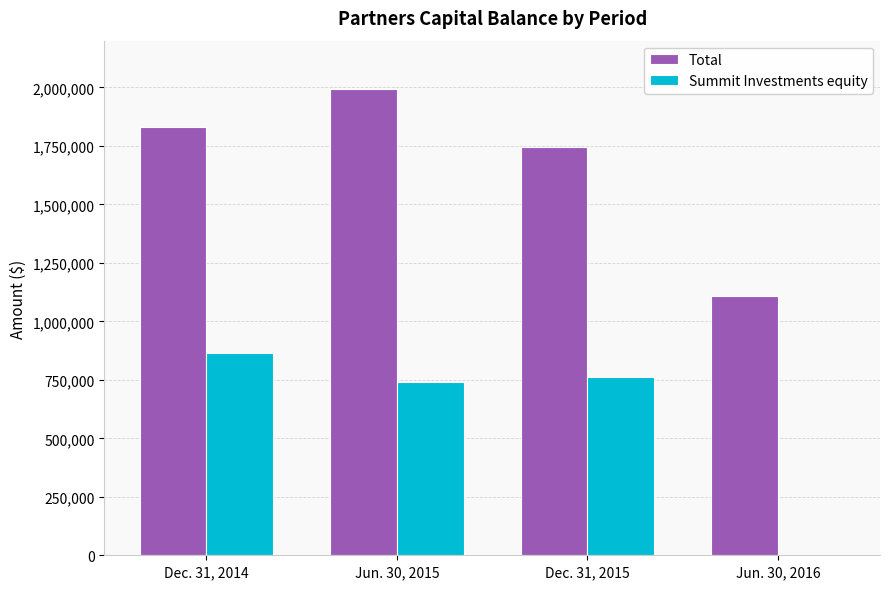

At which label is Total closest to 1551449?

Dec. 31, 2015